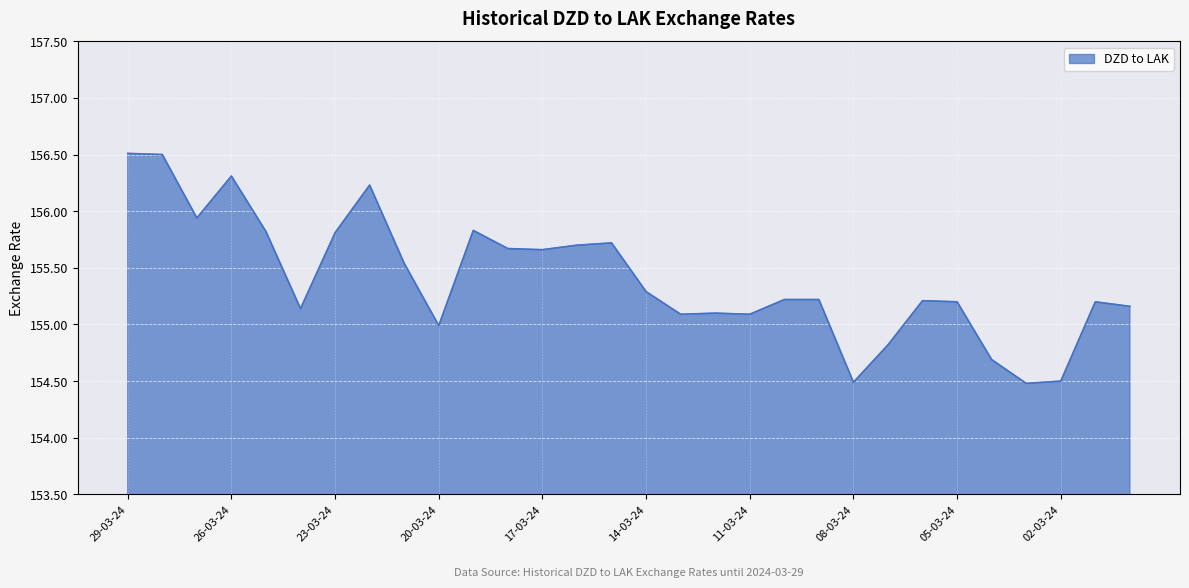

What is the difference between the maximum and minimum values?

2.0